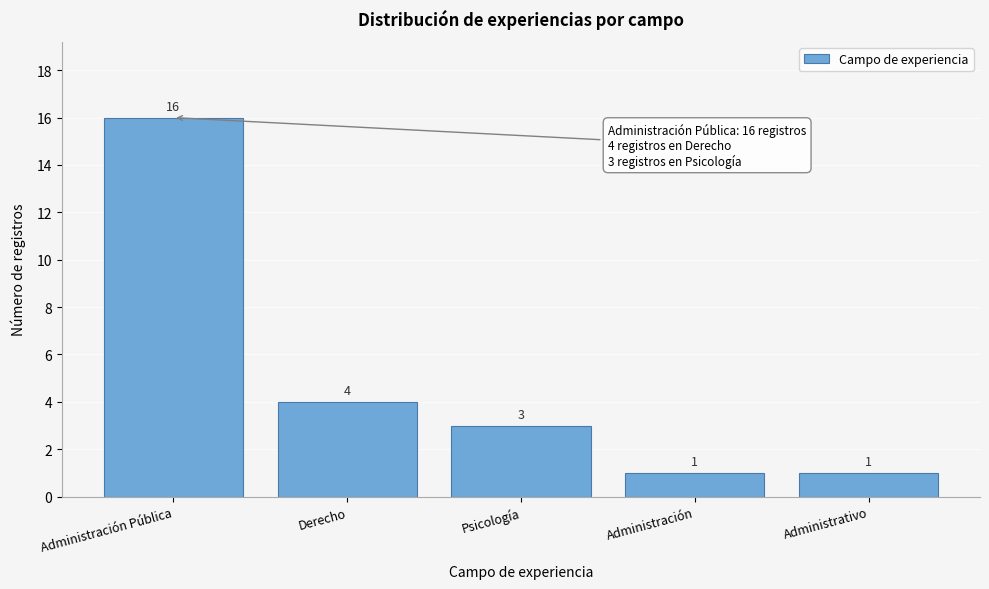

Reading left to right, transcribe all the data shown in this chart.

Administración Pública=16	Derecho=4	Psicología=3	Administración=1	Administrativo=1